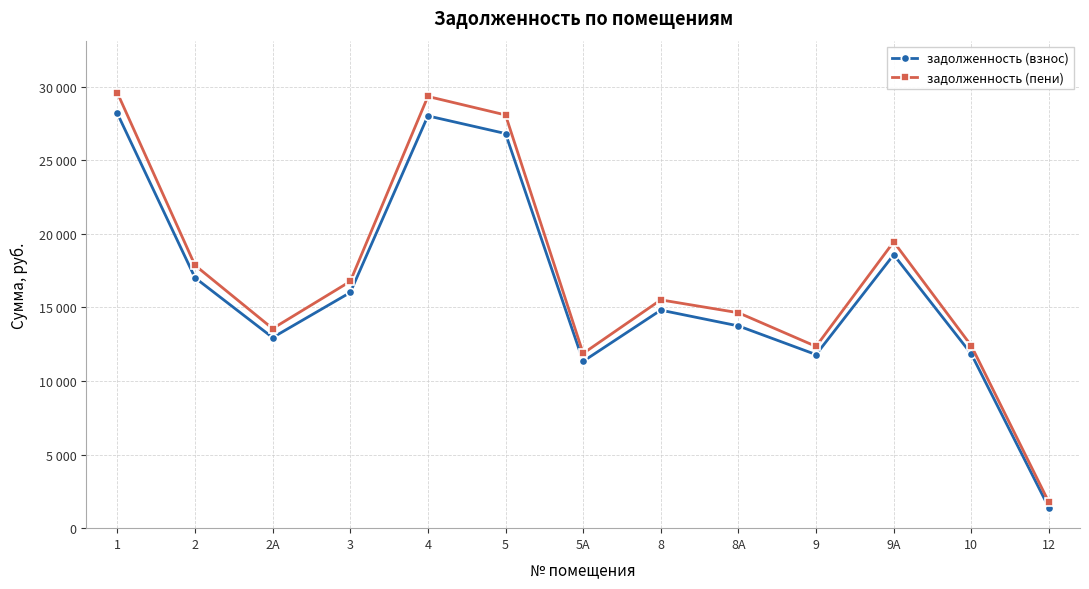

What is the average value of the задолженность (пени) series?

17160.7